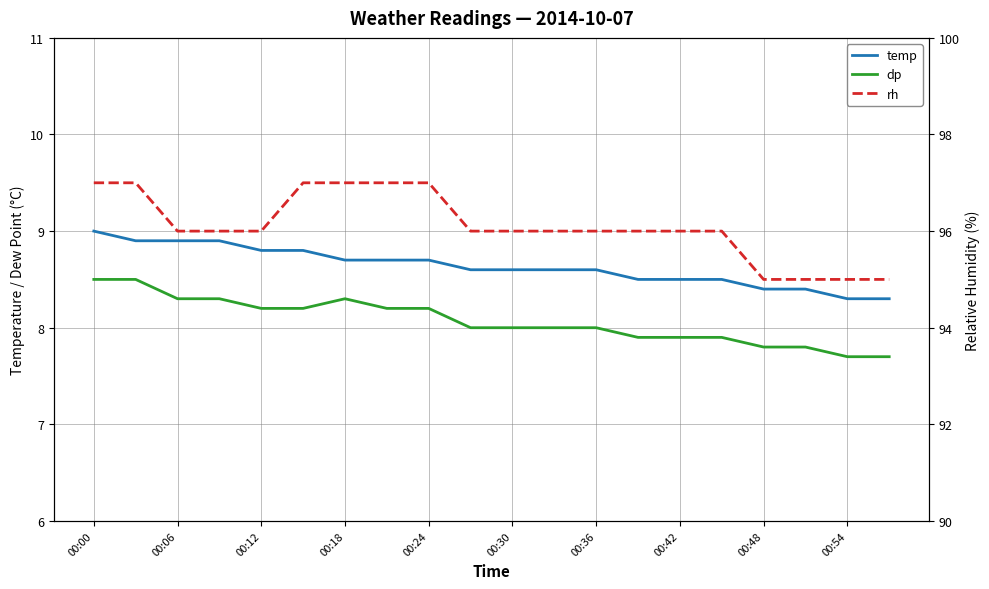

True or false: temp and dp intersect in this chart.

False